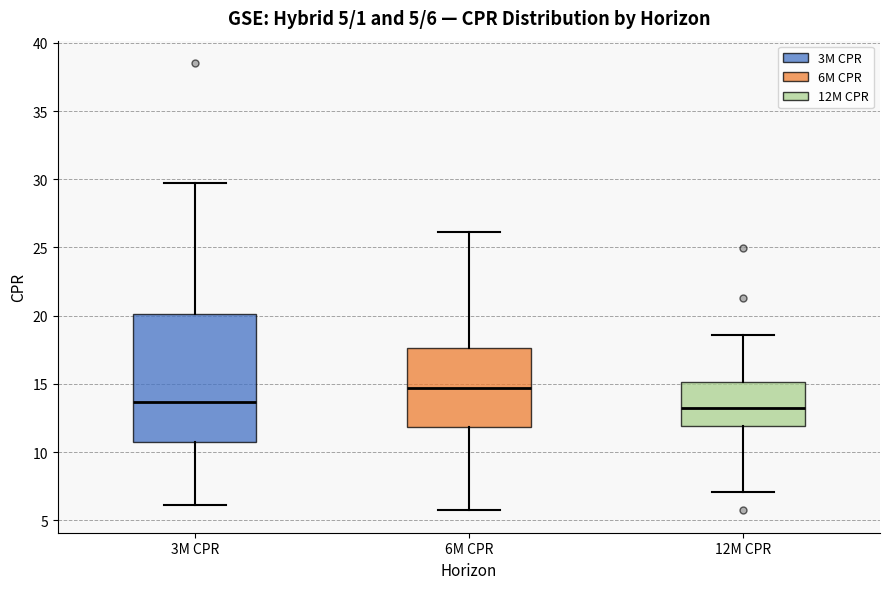

Which box's median line is the highest?

6M CPR